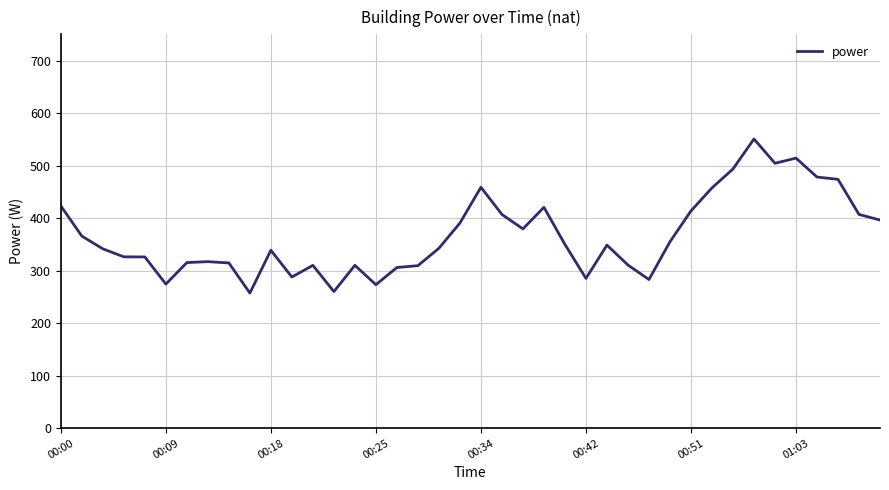

What is the minimum value shown in the chart?

257.2